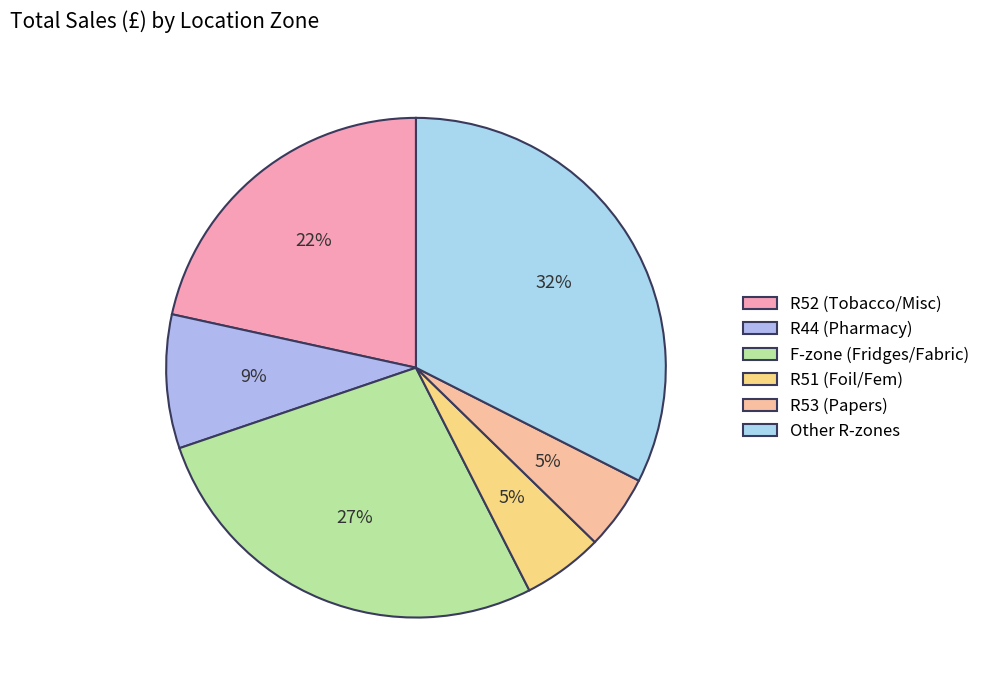

How many segments does this pie chart have?

6